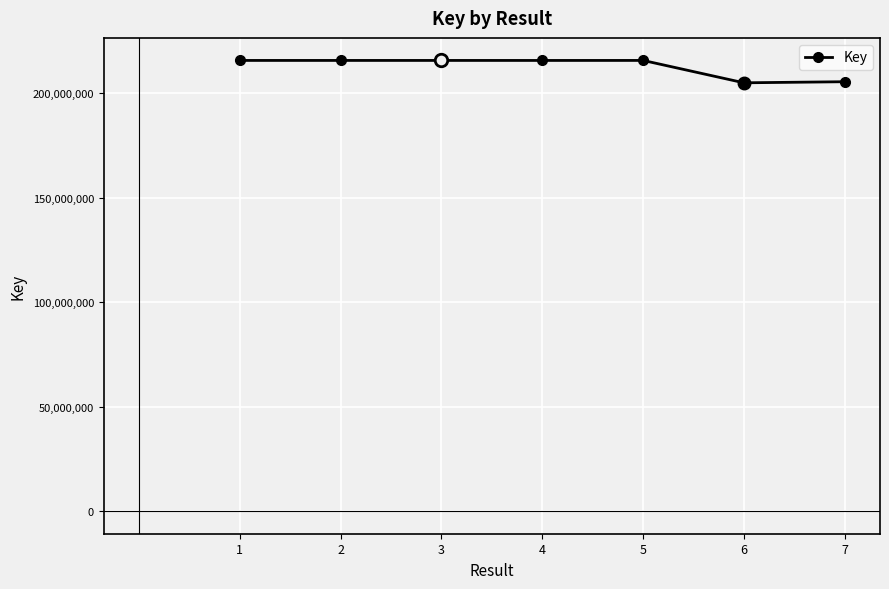

What is the value of the 6th point from the left?

205064625